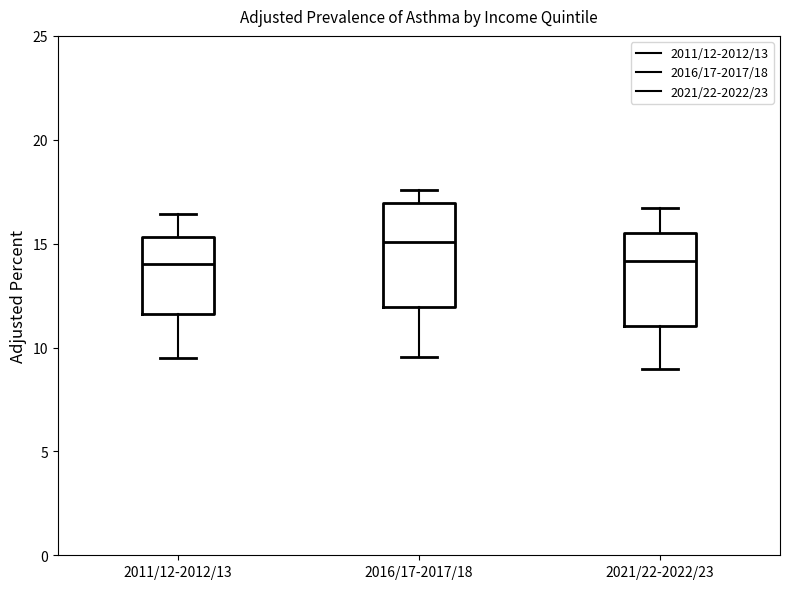

Reading left to right, transcribe this box plot: for each box, give where its median line is, the range the box spans, and where its two whiskers end, as read against the y-axis. The values are not printed on the chart, so give them approximately, as read against the axis.

2011/12-2012/13: median 14.0, box 11.5 to 15.5, whiskers 9.5 to 16.5
2016/17-2017/18: median 15.0, box 12.0 to 17.0, whiskers 9.5 to 17.5
2021/22-2022/23: median 14.0, box 11.0 to 15.5, whiskers 9.0 to 16.5